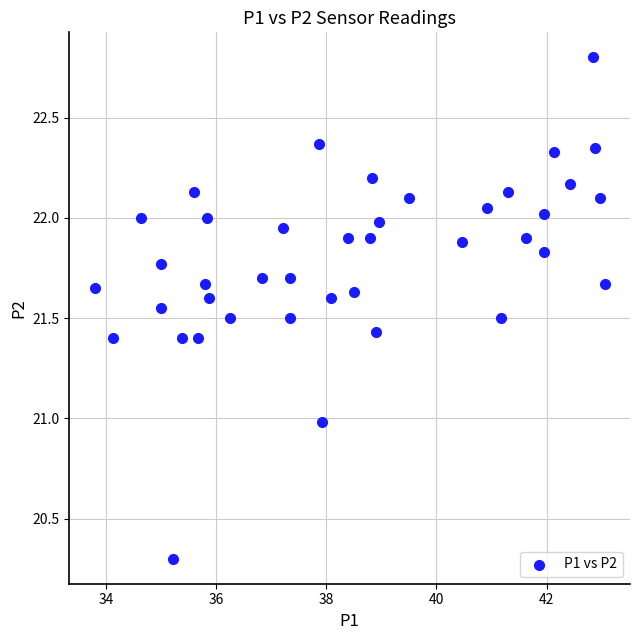

What is the range of X values (max minus min)?

9.2